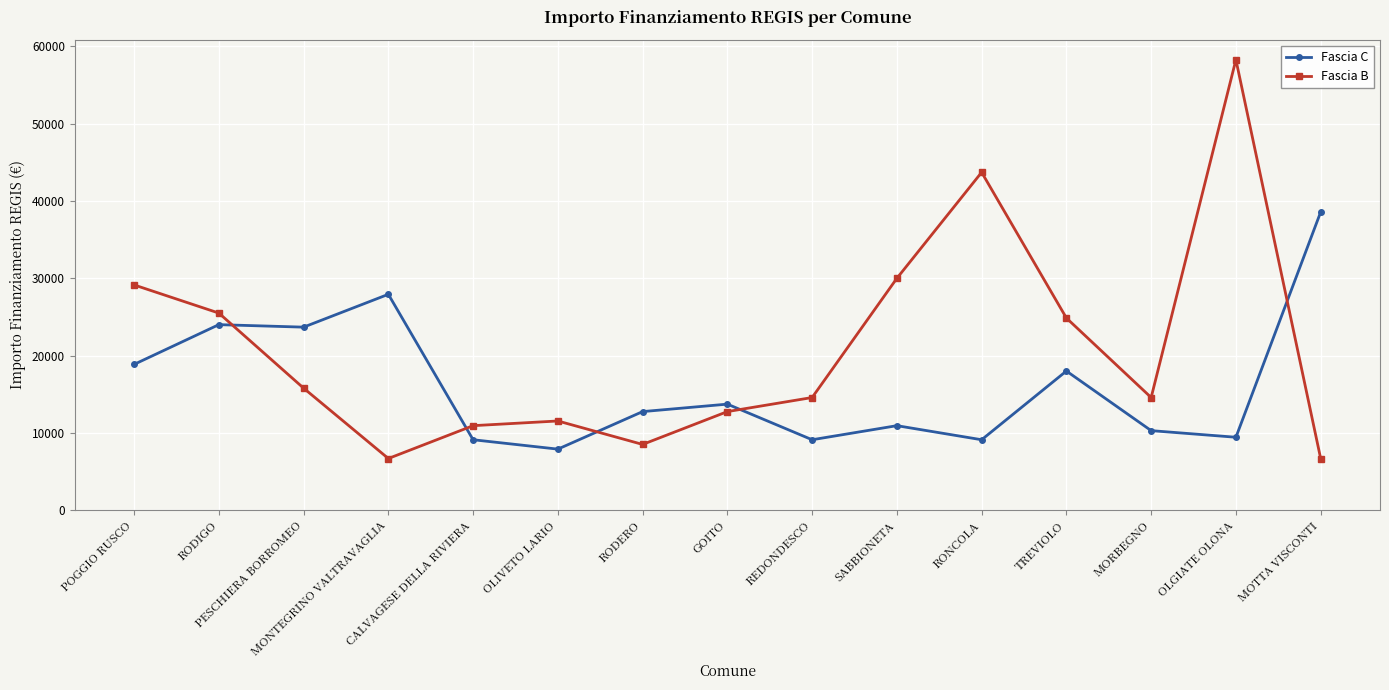

At which category is the sum across all series the highest?

OLGIATE OLONA